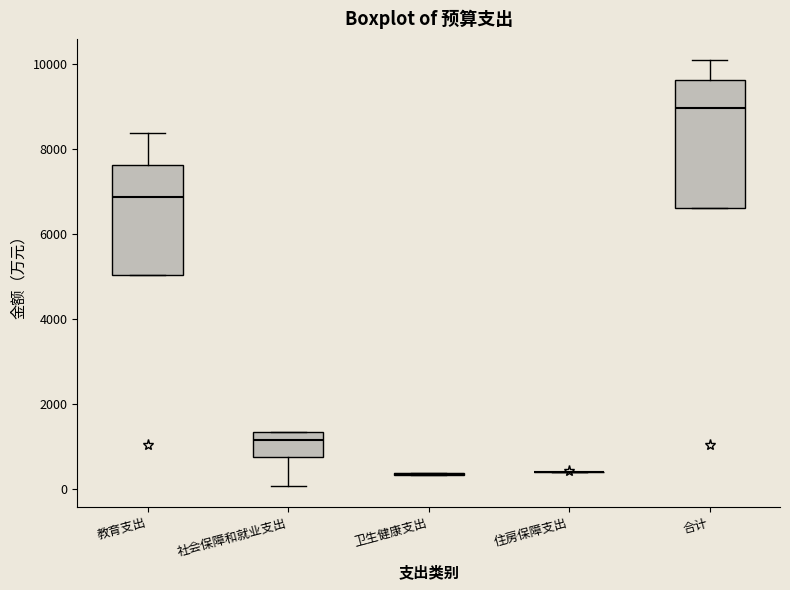

Reading left to right, read every box against the y-axis: the position of its median line, the range the box covers, and the ends of its whiskers. The values are not printed on the chart, so give them approximately, as read against the axis.

教育支出: median 6800, box 5000 to 7600, whiskers 5000 to 8400
社会保障和就业支出: median 1200, box 800 to 1400, whiskers 0 to 1400
卫生健康支出: box collapsed to a line at 400, whiskers 400 to 400
住房保障支出: box collapsed to a line at 400, whiskers 400 to 400
合计: median 9000, box 6600 to 9600, whiskers 6600 to 10000